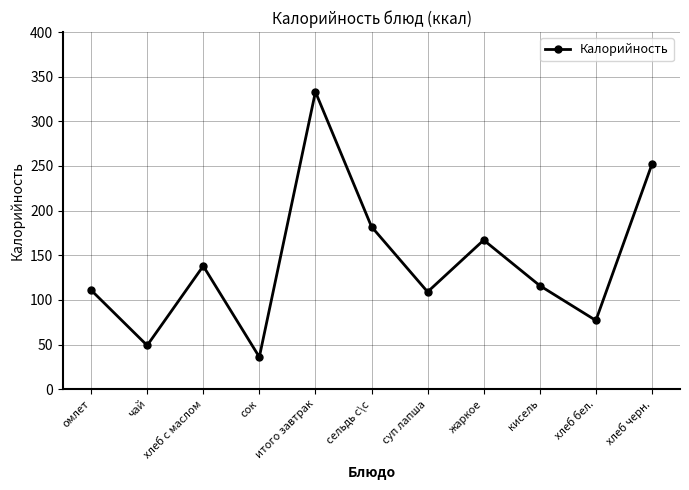

The value at кисель is 176. True or false?

False